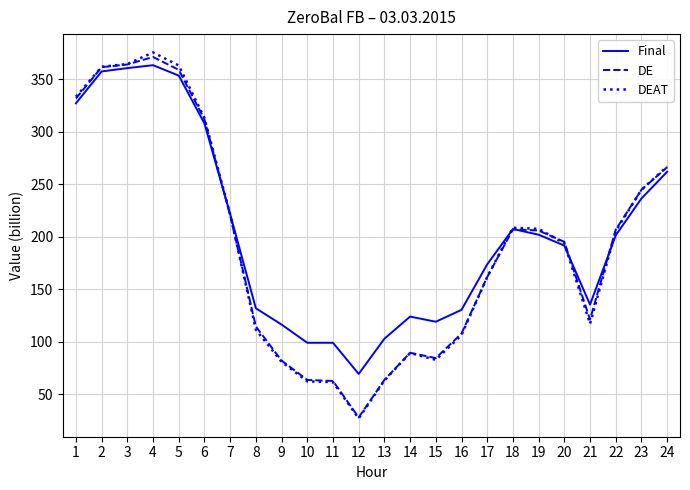

List the series in order of their peak value, highest first.

DEAT, DE, Final